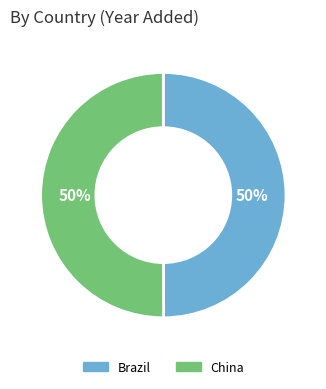

To the nearest percent, what is the average slice percentage?

50%